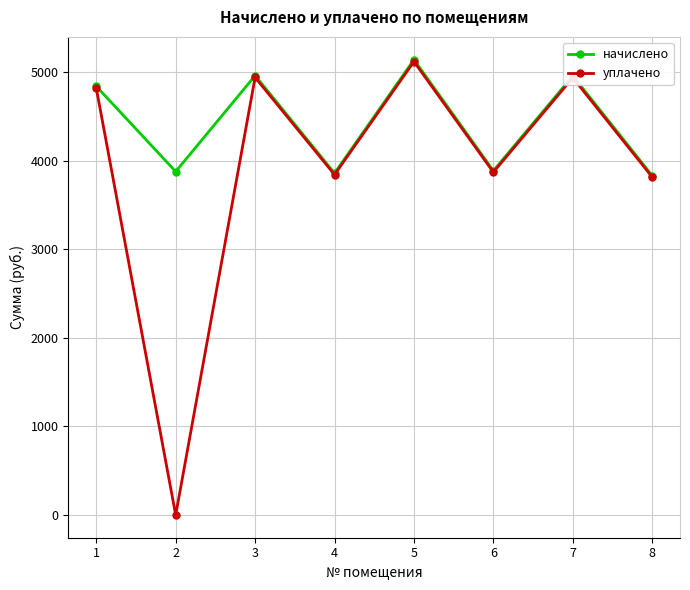

What is the value of the начислено point at the 6th from the left?

3887.6